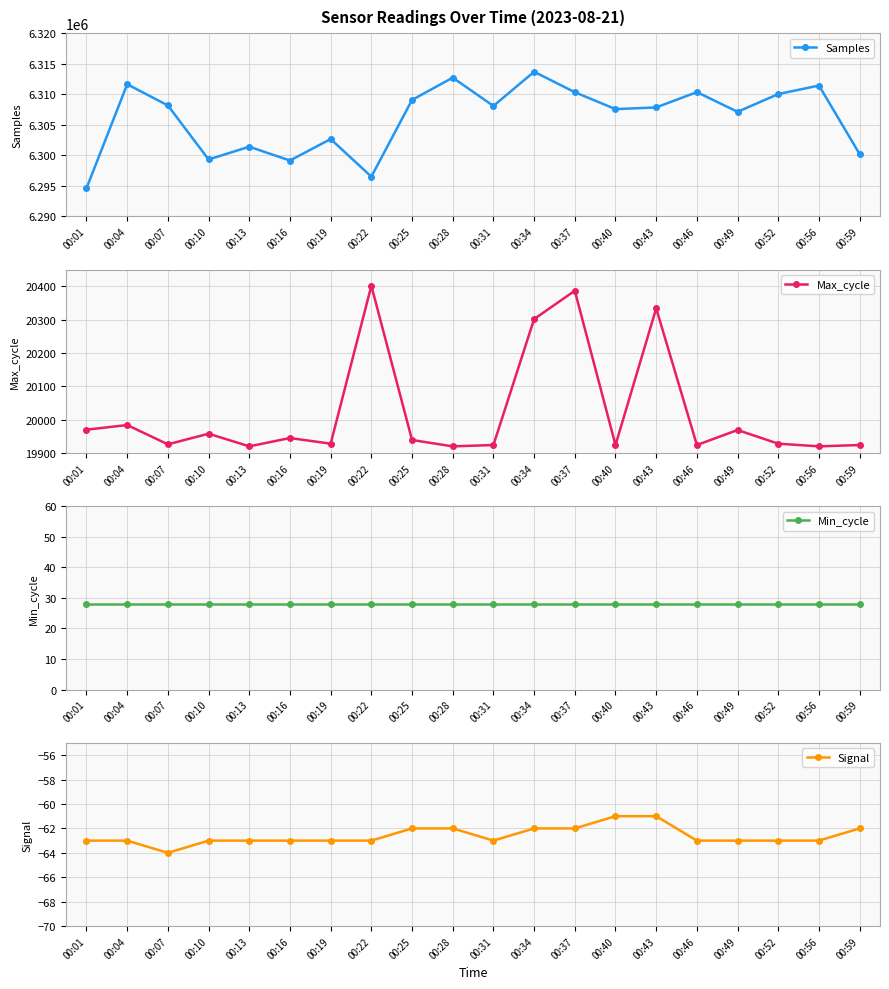

What is the minimum value for Min_cycle?

28